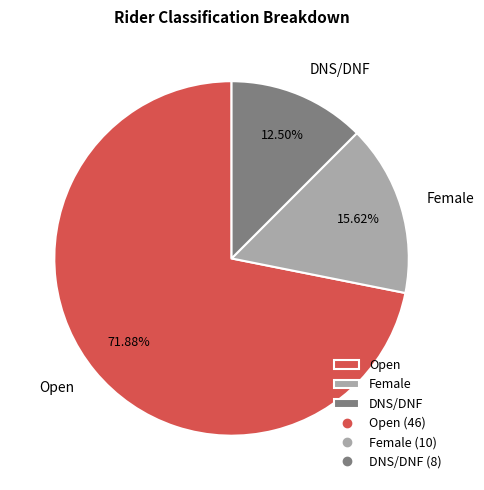

Rank the categories by value from highest to lowest.

Open, Female, DNS/DNF